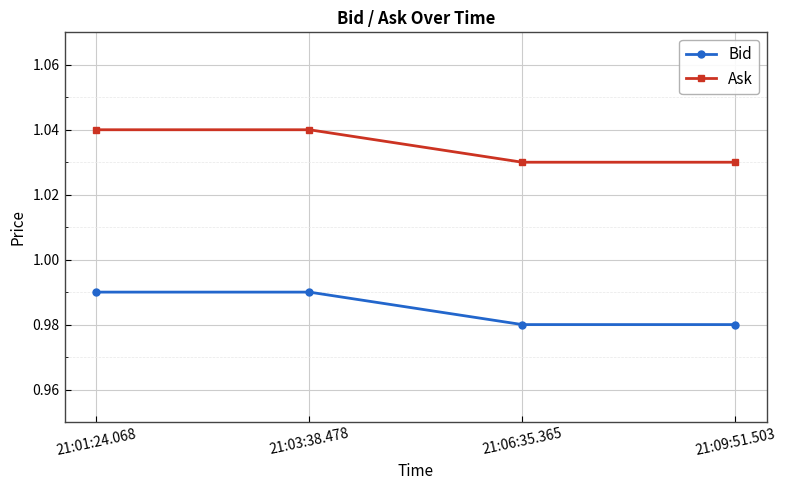

Rank the series by their average value, from lowest to highest.

Bid, Ask